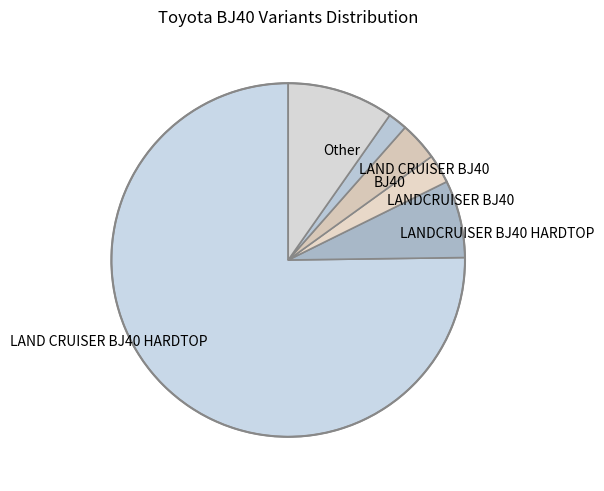

How many slices are in this pie chart?

6